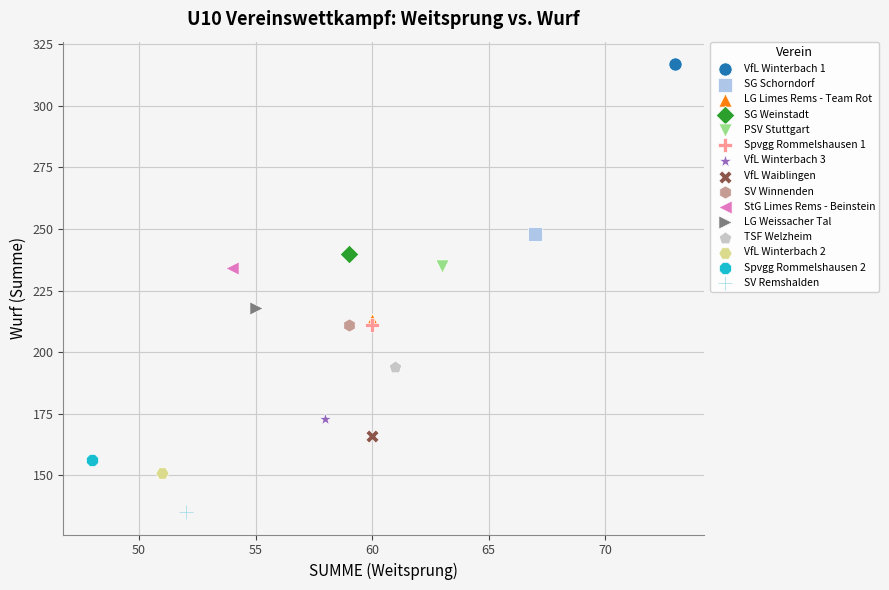

Which series reaches the maximum Y coordinate?

VfL Winterbach 1